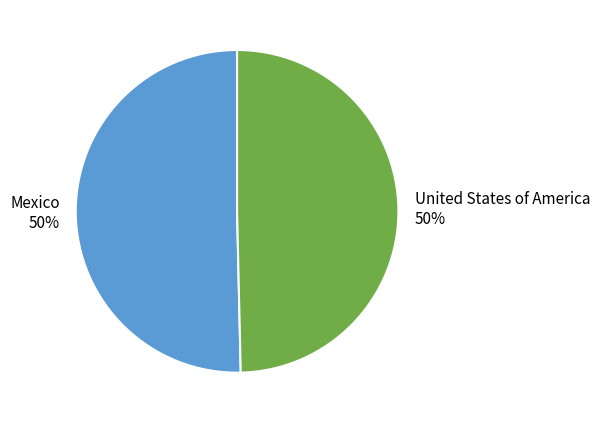

How many segments does this pie chart have?

2